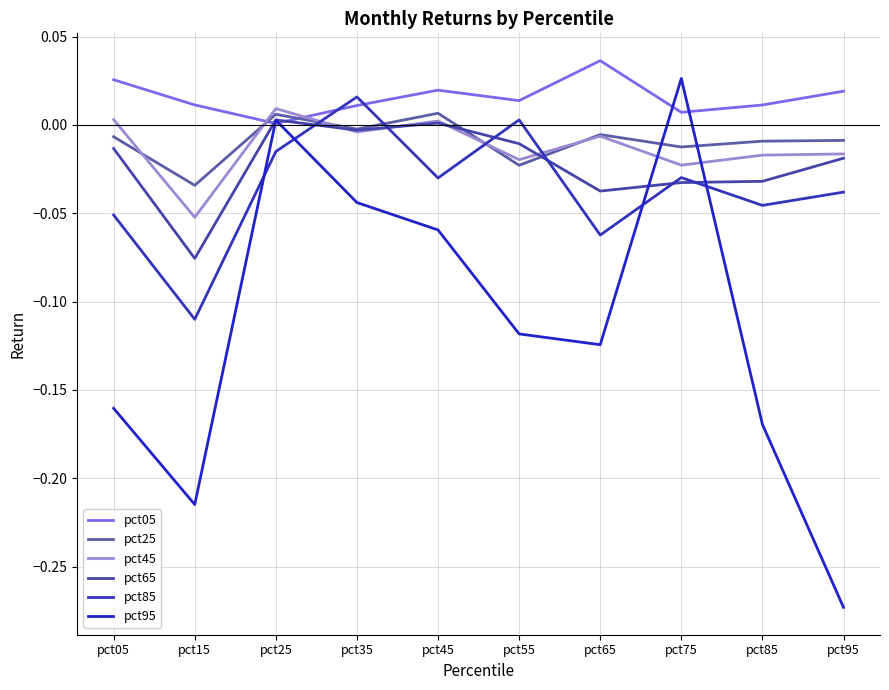

What is the lowest value of the pct45 series?

-0.1